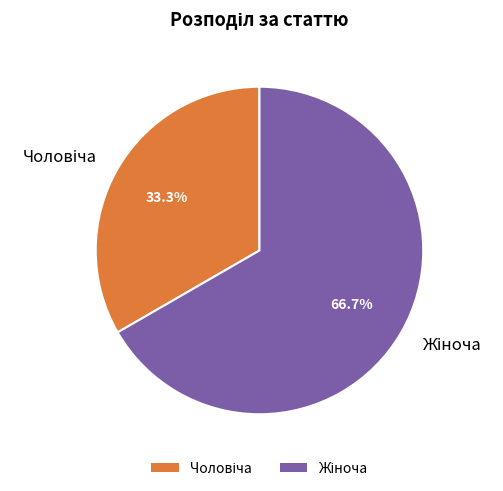

Is there a majority slice in this chart?

Yes